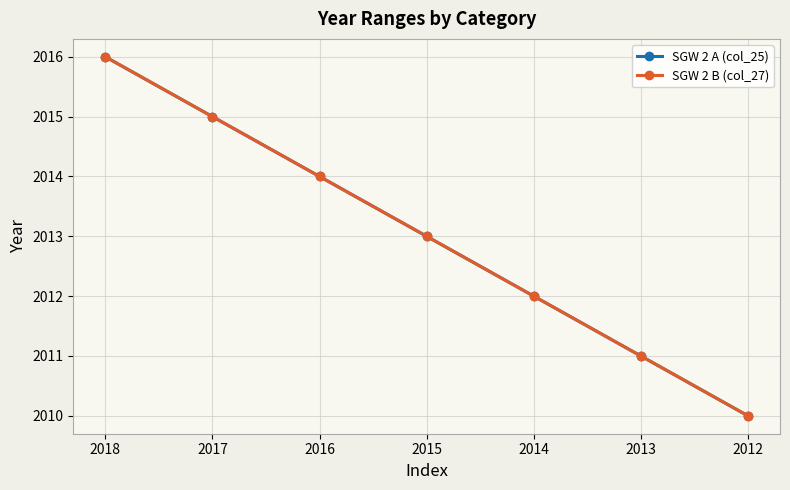

Reading right to left, what are all the values shown in this chart?

SGW 2 A (col_25): 2012=2010	2013=2011	2014=2012	2015=2013	2016=2014	2017=2015	2018=2016
SGW 2 B (col_27): 2012=2010	2013=2011	2014=2012	2015=2013	2016=2014	2017=2015	2018=2016